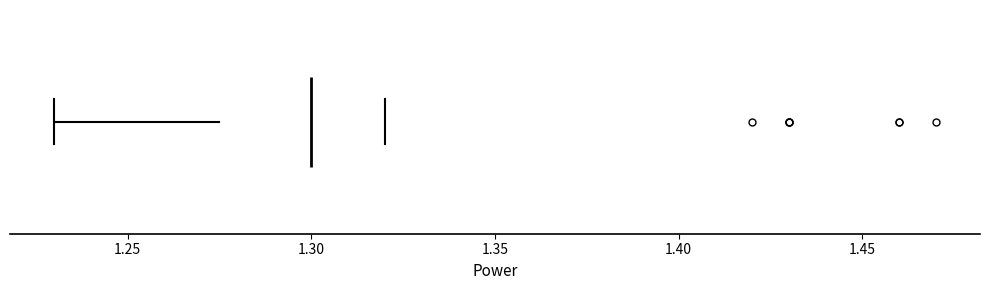

Transcribe this box plot: give where the median line is, the range the box spans, and where the two whiskers end, as read against the x-axis. The values are not printed on the chart, so give them approximately, as read against the axis.

median 1.300, box 1.275 to 1.320, whiskers 1.230 to 1.320